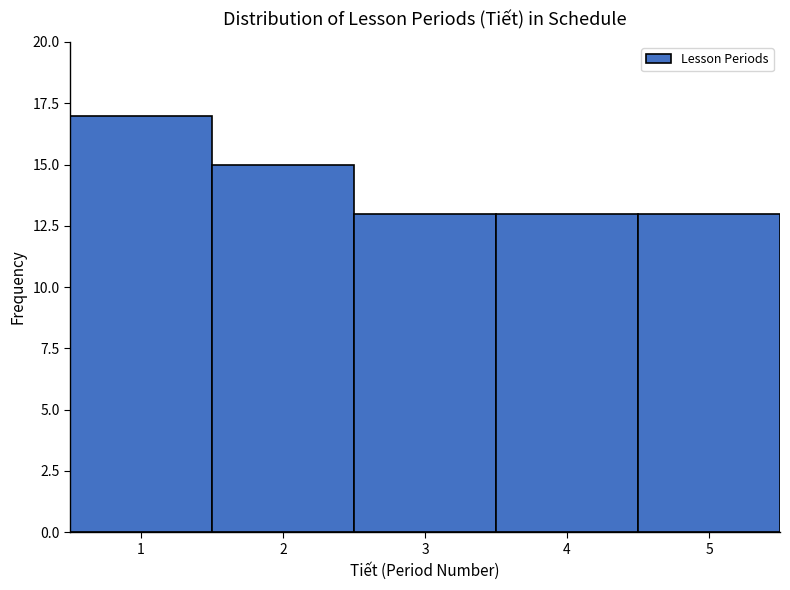

Reading left to right, list every bar in this chart as the range it spans on the x-axis followed by its height. The values are not printed on the chart, so give them approximately, as read against the axis.

0.5 to 1.5: 17
1.5 to 2.5: 15
2.5 to 3.5: 13
3.5 to 4.5: 13
4.5 to 5.5: 13